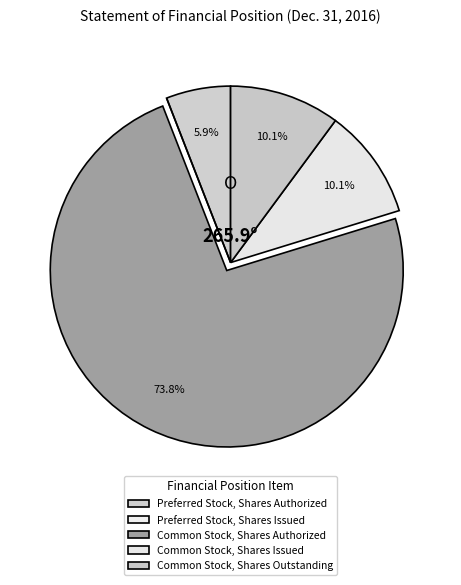

How many slices are in this pie chart?

5